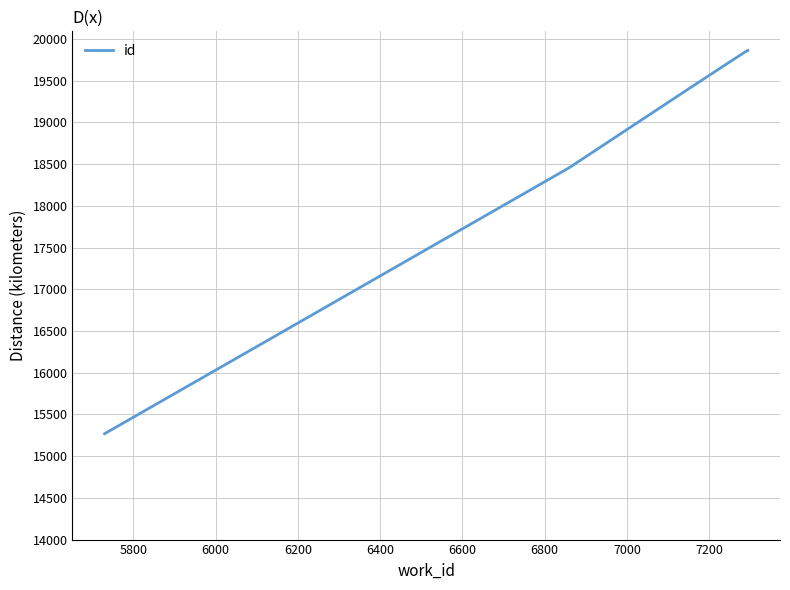

What is the minimum value shown in the chart?

15269